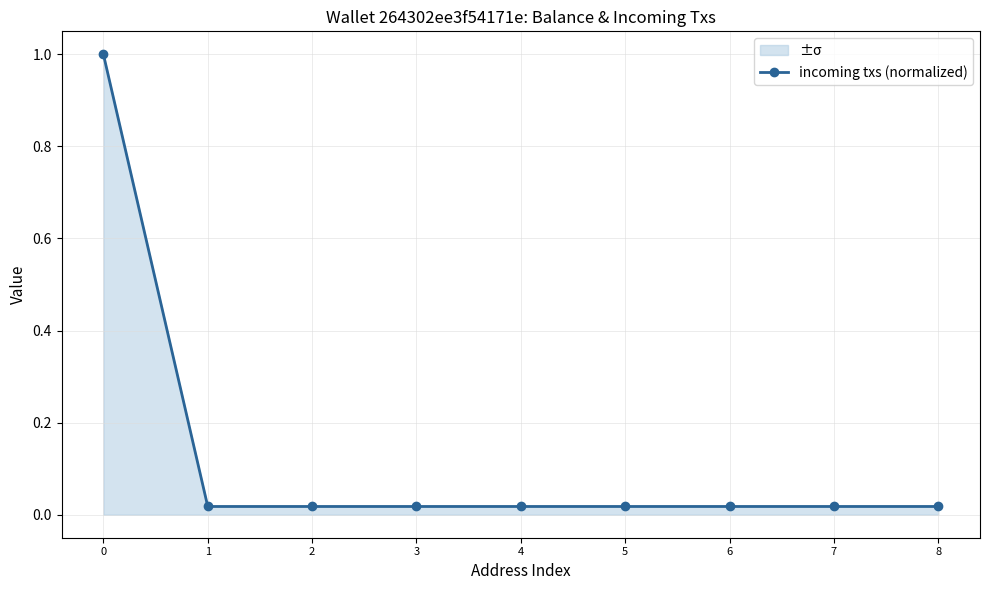

True or false: there are more than 0 points higher than both neighbors.

False